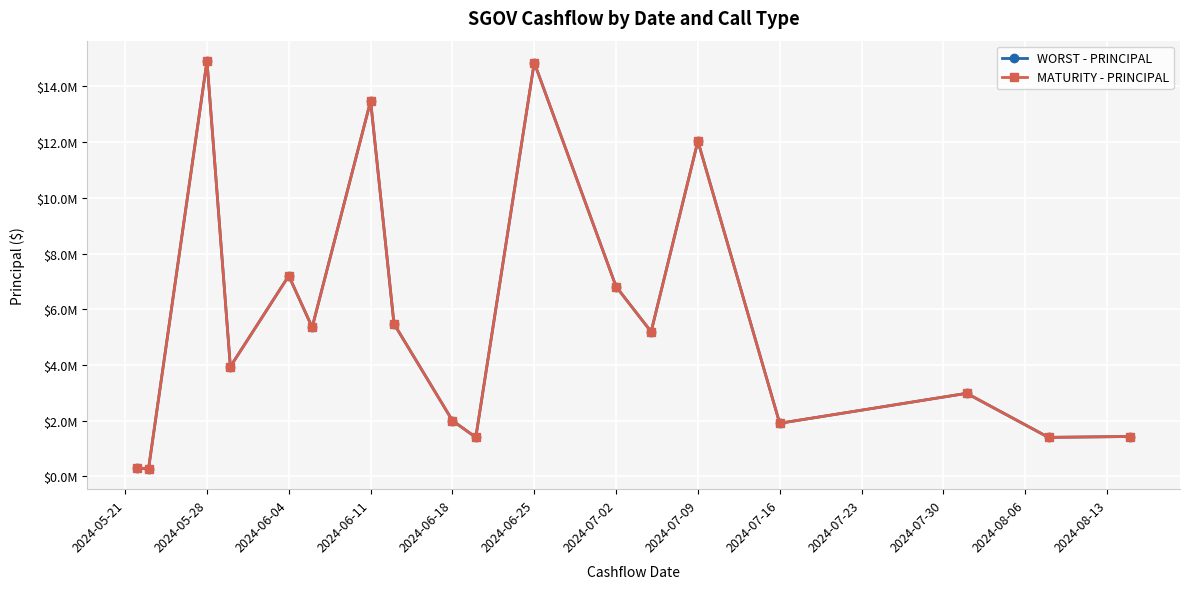

How many interior local peaks does the MATURITY - PRINCIPAL series have?

6